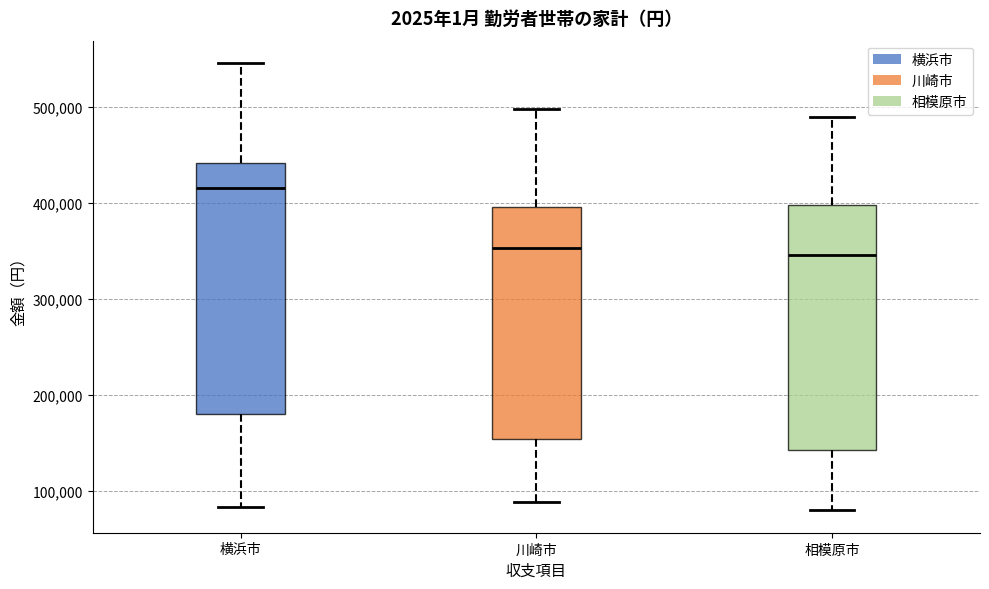

Reading left to right, read every box against the y-axis: the position of its median line, the range the box covers, and the ends of its whiskers. The values are not printed on the chart, so give them approximately, as read against the axis.

横浜市: median 420000, box 180000 to 440000, whiskers 80000 to 550000
川崎市: median 350000, box 150000 to 400000, whiskers 90000 to 500000
相模原市: median 350000, box 140000 to 400000, whiskers 80000 to 490000